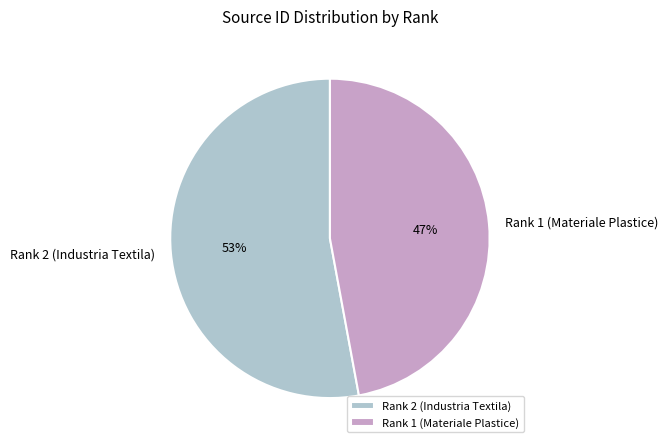

Count the number of slices in the pie.

2